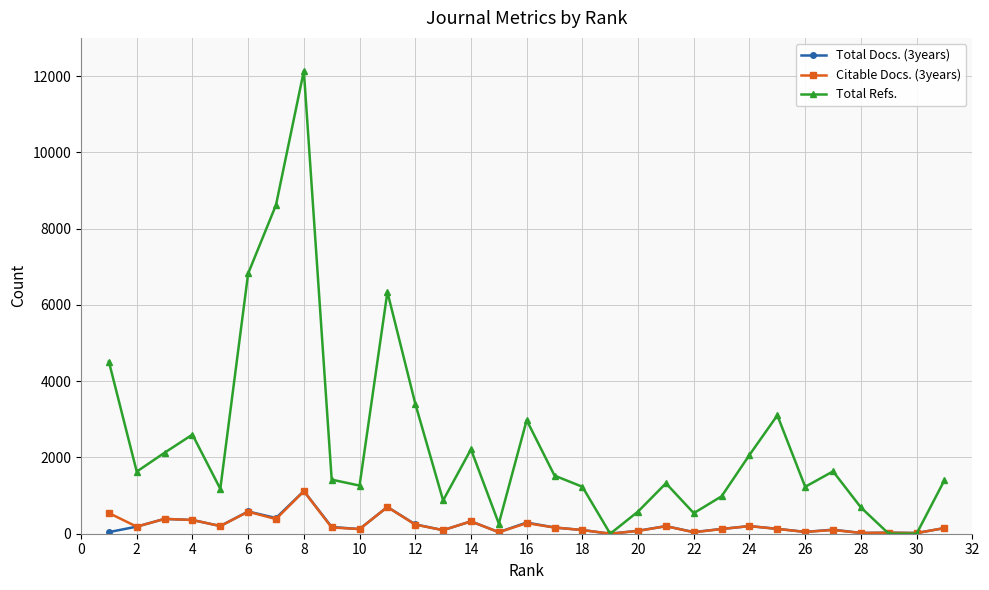

Which series has the widest spread of values?

Total Refs.